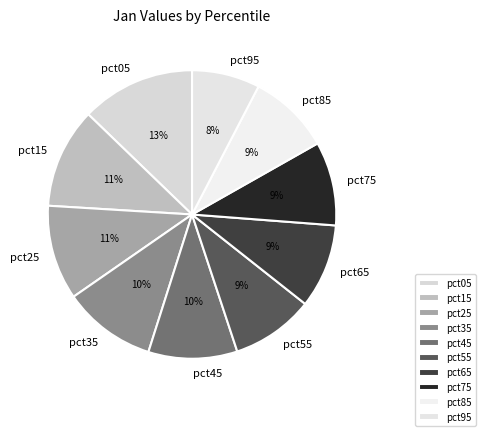

Does pct45 represent more than half of the total?

No